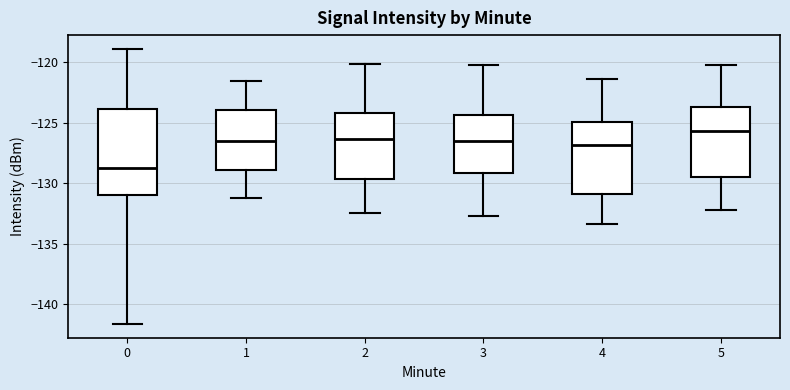

Where is the upper edge of the box at x = 3 on the y-axis? The values are not printed on the chart, so give them approximately, as read against the axis.

-124.5